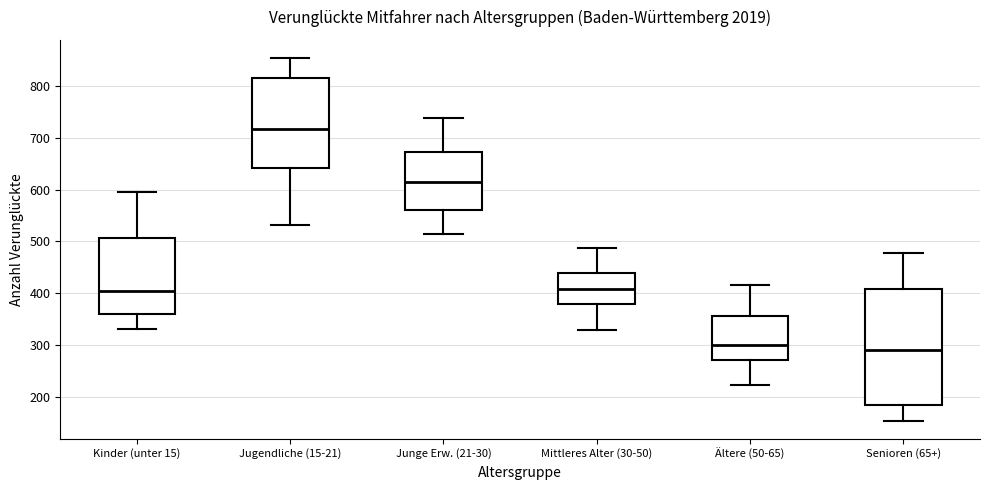

Which box has the highest median line?

Jugendliche (15-21)